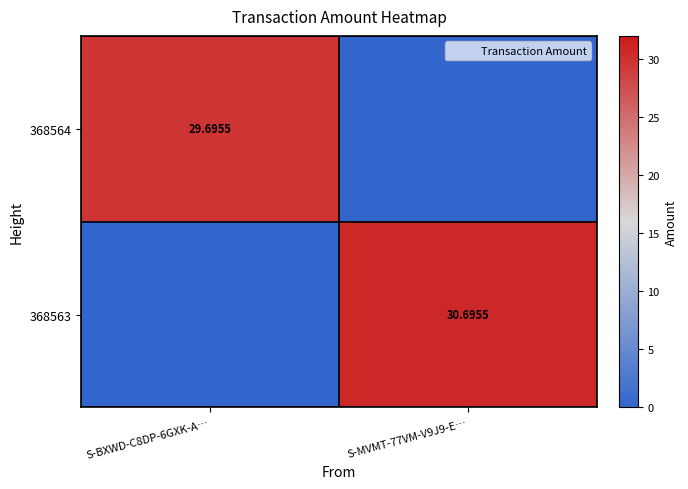

Count the number of categories in the chart.

2